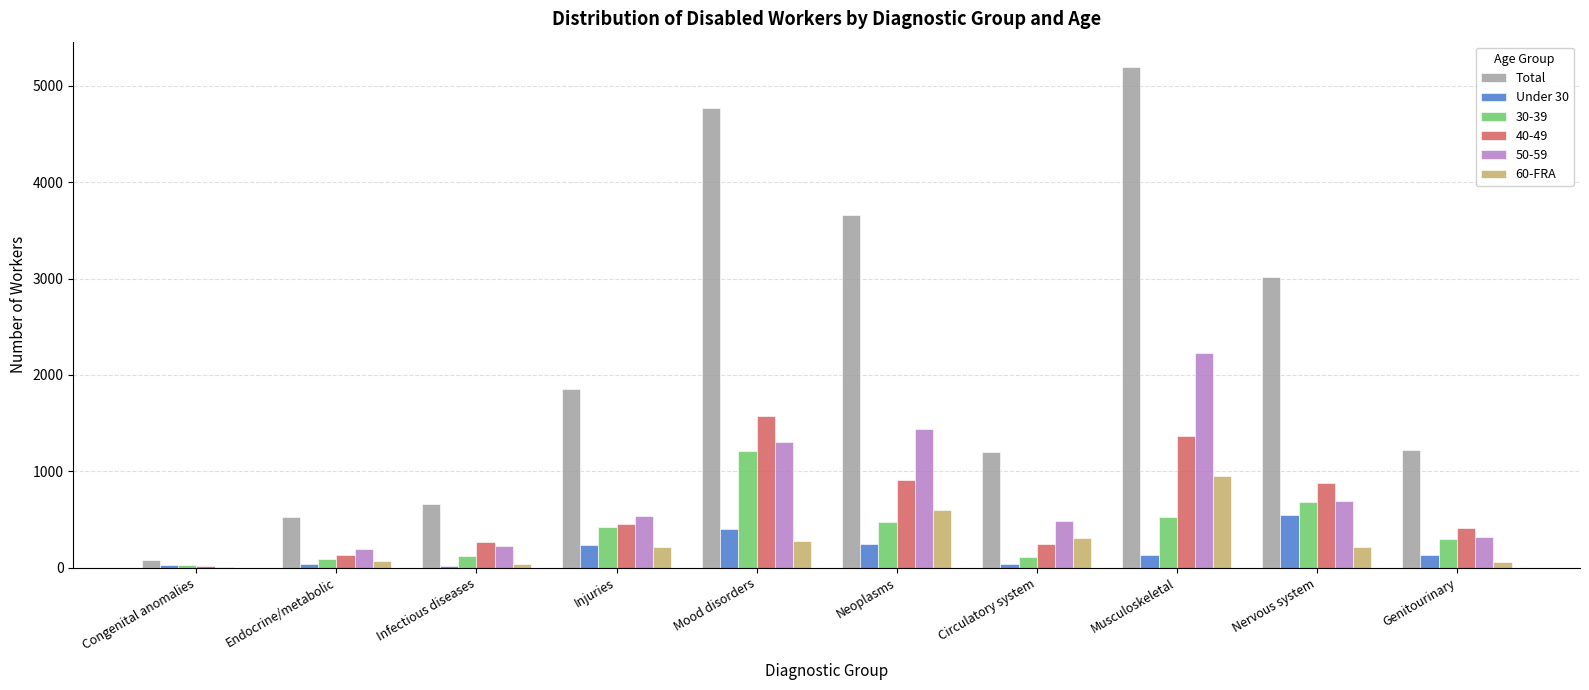

What is the average value of the Total series?

2218